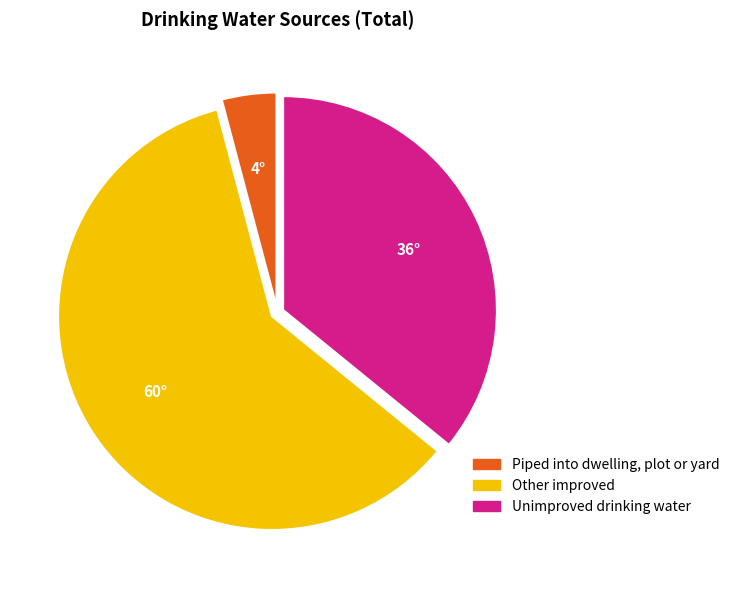

Rank the categories by value from highest to lowest.

Other improved, Unimproved drinking water, Piped into dwelling, plot or yard